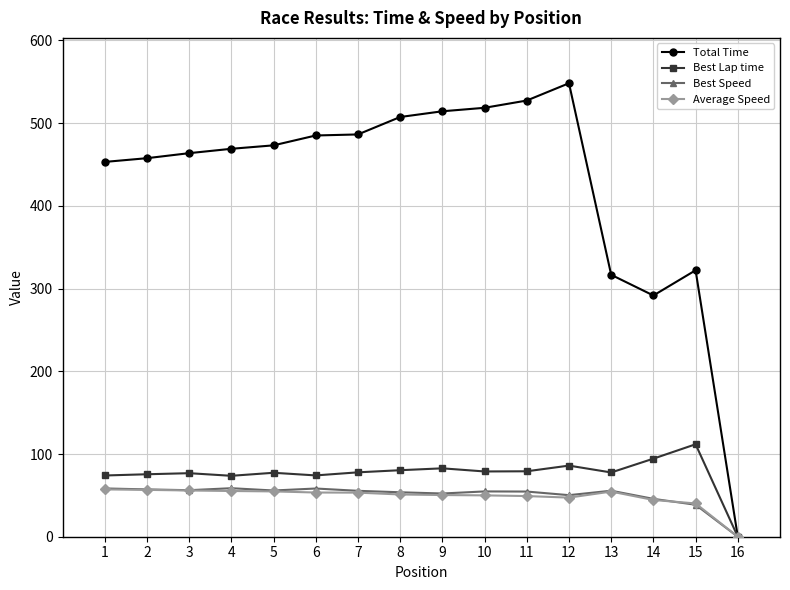

What is the maximum value shown in the chart?

548.2